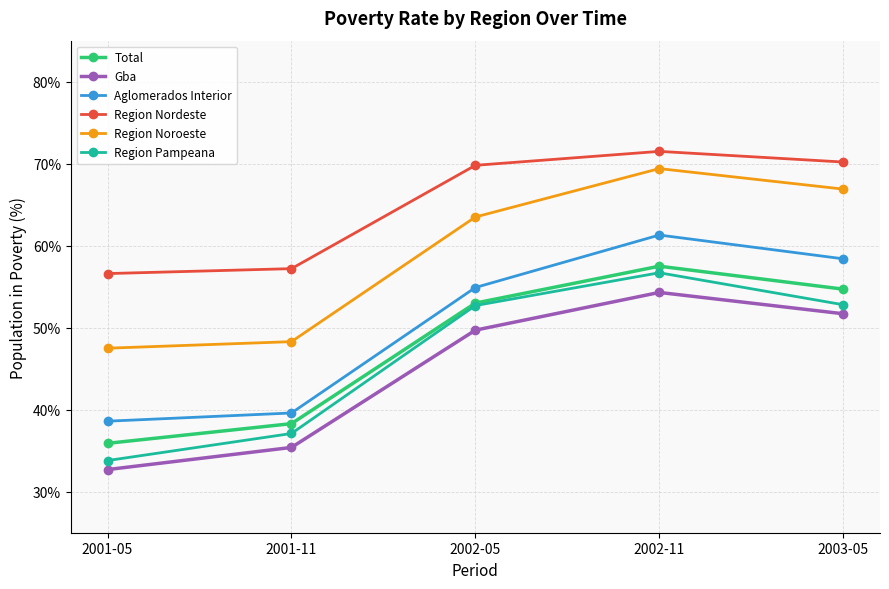

What are all the series names shown in the legend?

Total, Gba, Aglomerados Interior, Region Nordeste, Region Noroeste, Region Pampeana